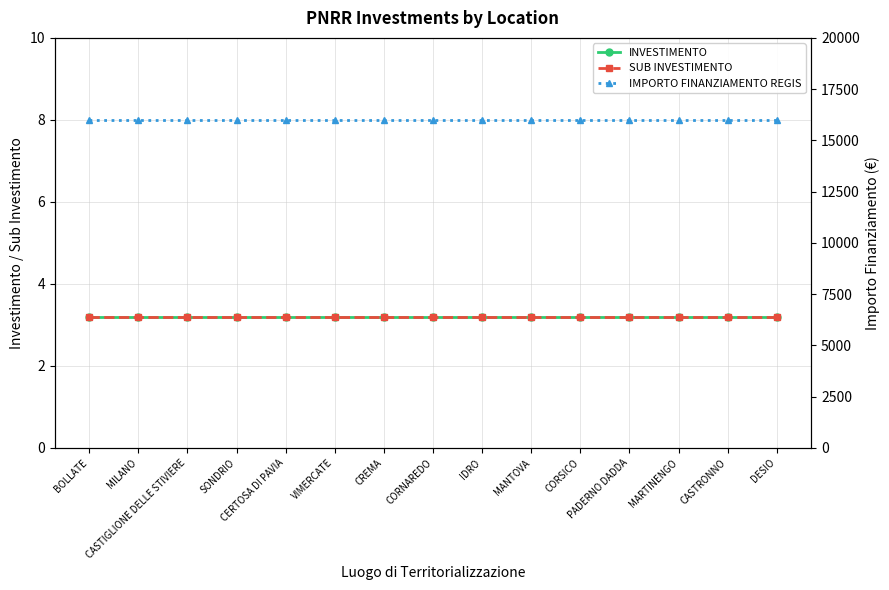

At which category is the sum across all series the highest?

BOLLATE